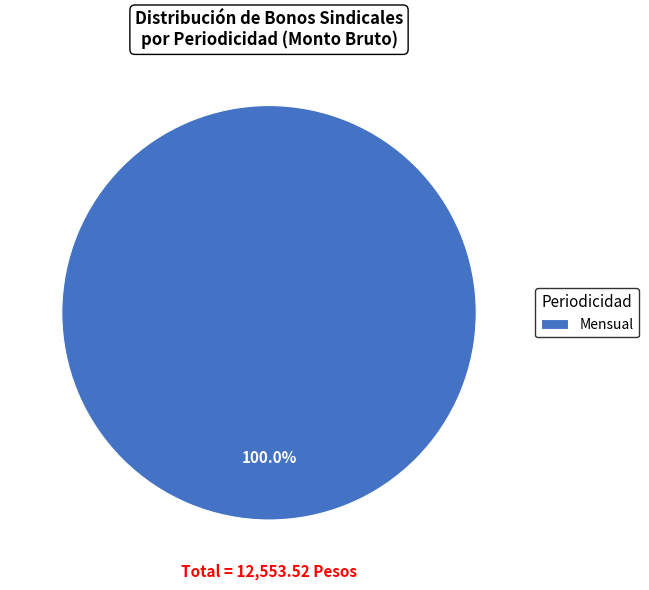

Is there a majority slice in this chart?

Yes